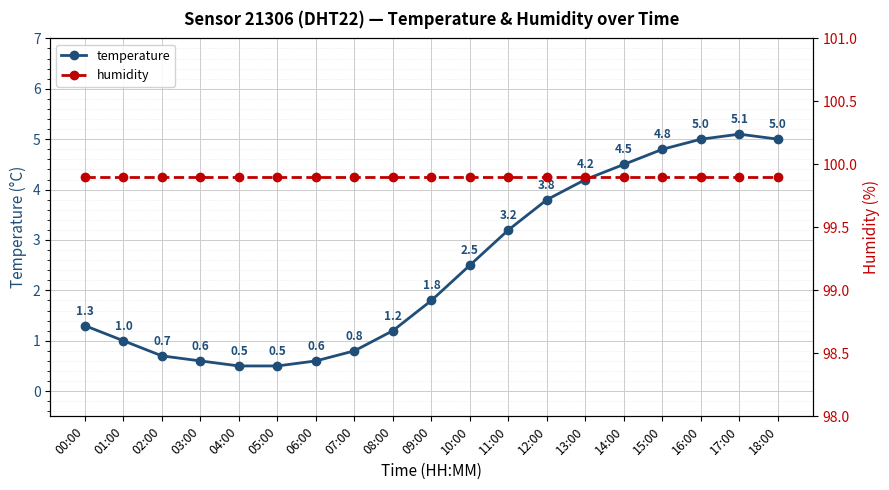

What value does the humidity series have at 01:00?

99.9